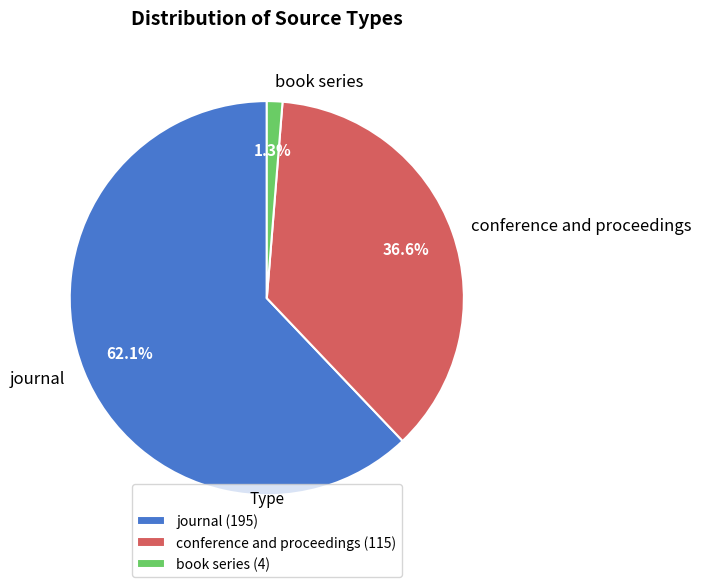

The journal slice represents 53% of the pie. True or false?

False